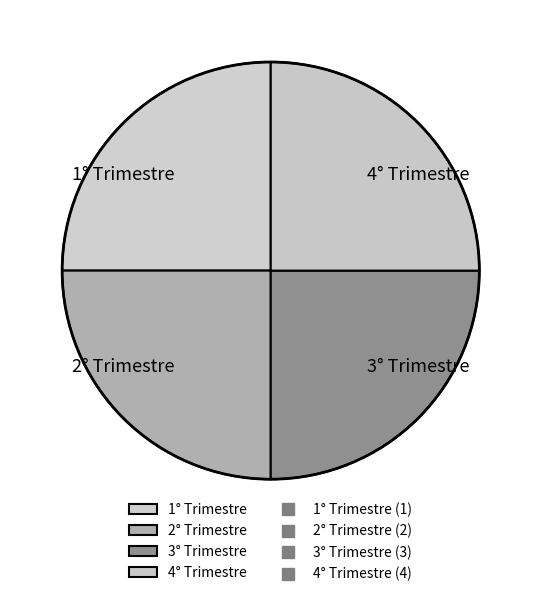

True or false: 3° Trimestre accounts for 44% of the total.

False